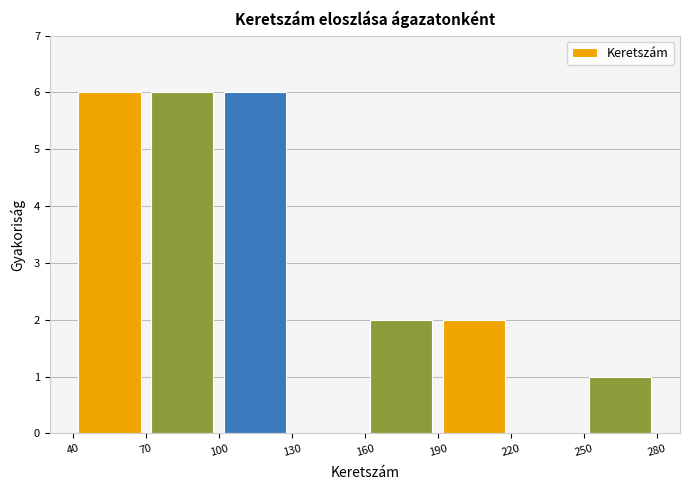

Reading left to right, transcribe this chart: for each bar, give the range it covers on the x-axis and its height. The values are not printed on the chart, so give them approximately, as read against the axis.

40 to 70: 6
70 to 100: 6
100 to 130: 6
130 to 160: 0
160 to 190: 2
190 to 220: 2
220 to 250: 0
250 to 280: 1